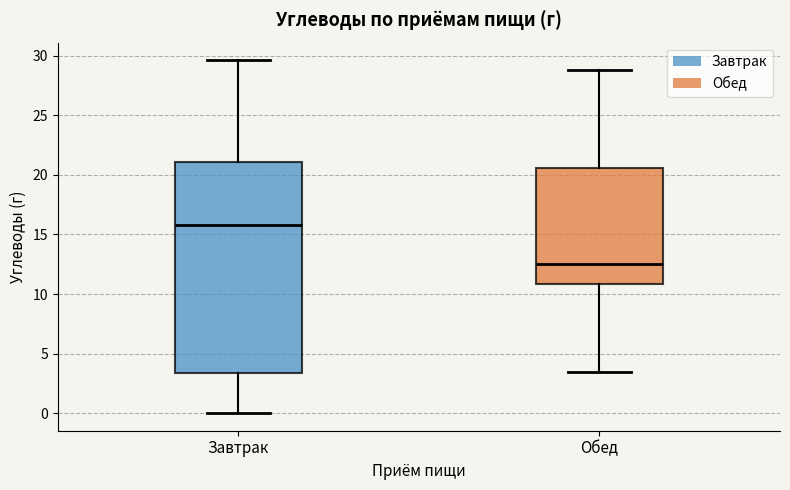

Where is the lower edge of the box for Завтрак on the y-axis? The values are not printed on the chart, so give them approximately, as read against the axis.

3.5